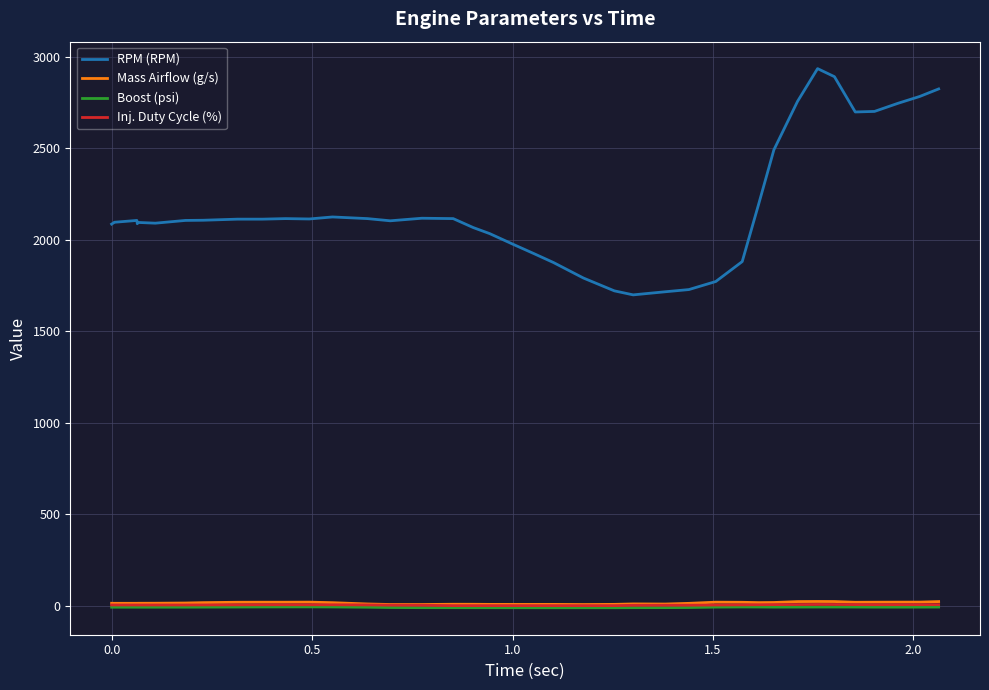

True or false: RPM (RPM) and Inj. Duty Cycle (%) cross at least once.

False